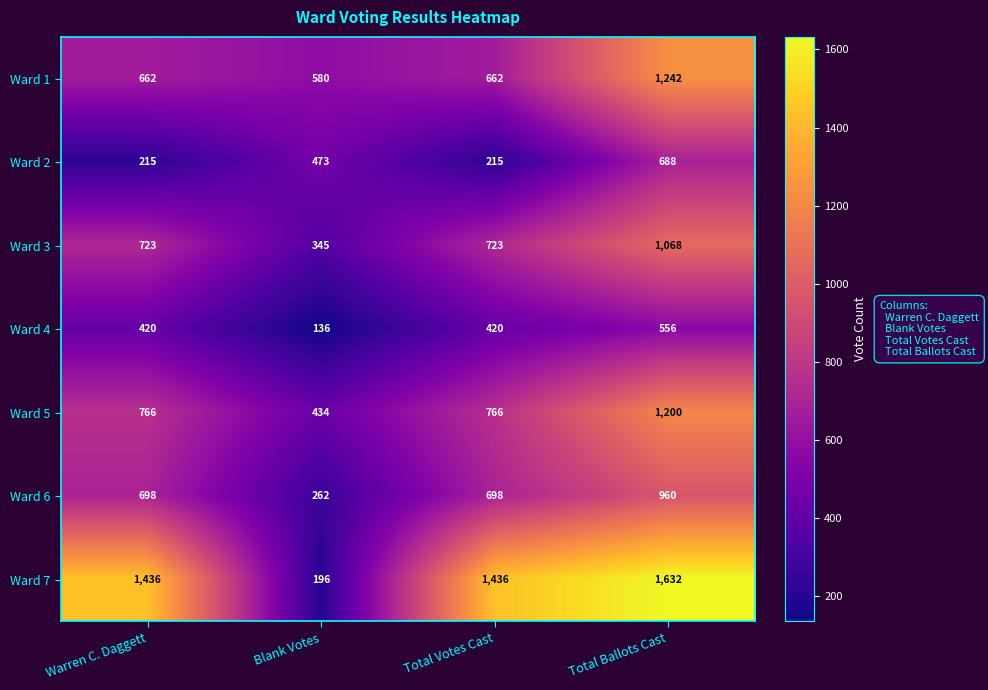

List the series in order of their peak value, lowest first.

Ward 4, Ward 2, Ward 6, Ward 3, Ward 5, Ward 1, Ward 7